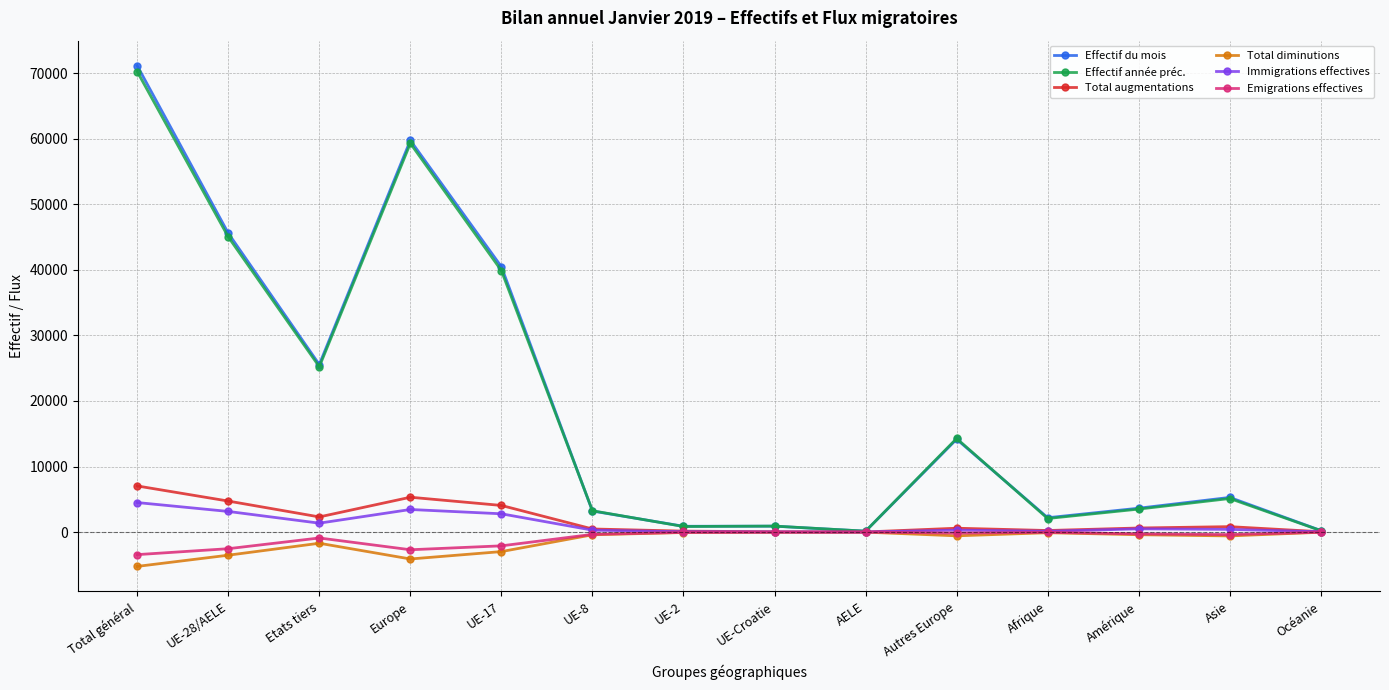

In Effectif du mois, how many points are lower than both neighbors (excluding endpoints)?

4